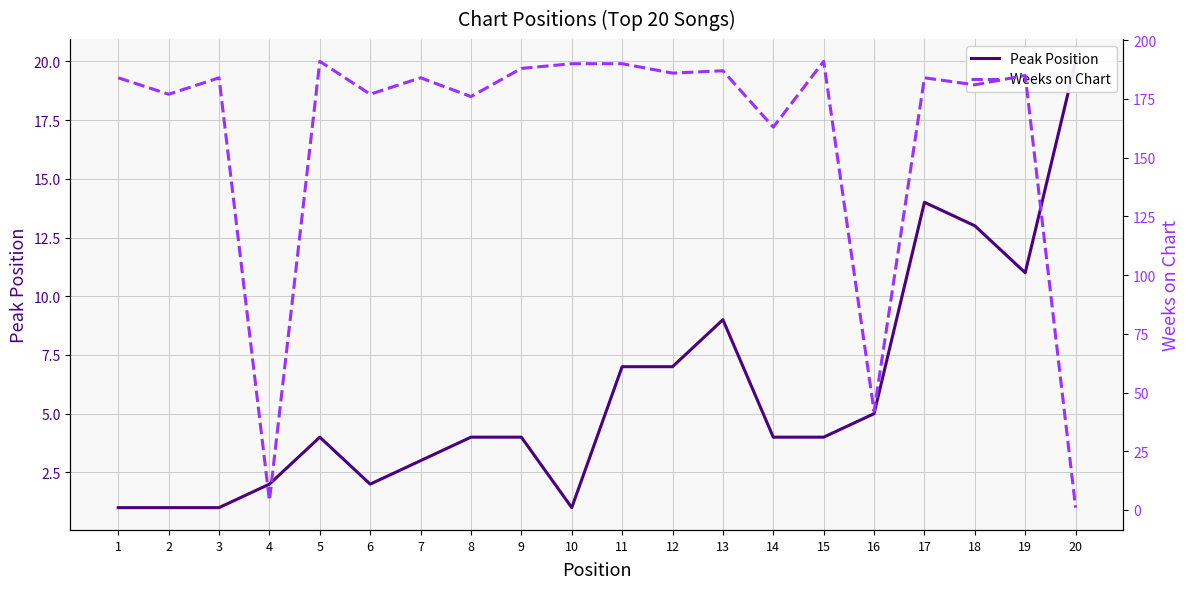

Reading left to right, what are all the values shown in this chart?

Peak Position: 1=1	2=1	3=1	4=2	5=4	6=2	7=3	8=4	9=4	10=1	11=7	12=7	13=9	14=4	15=4	16=5	17=14	18=13	19=11	20=20
Weeks on Chart: 1=184	2=177	3=184	4=4	5=191	6=177	7=184	8=176	9=188	10=190	11=190	12=186	13=187	14=163	15=191	16=42	17=184	18=181	19=185	20=1